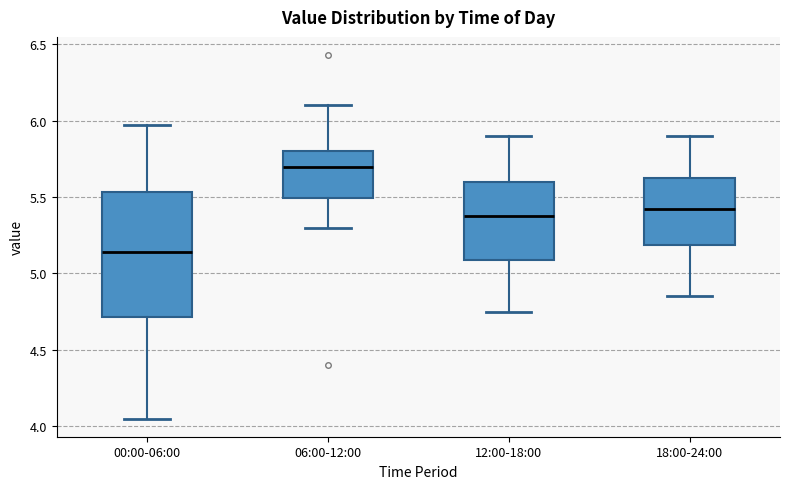

Where is the lower edge of the box for 12:00-18:00 on the y-axis? The values are not printed on the chart, so give them approximately, as read against the axis.

5.10